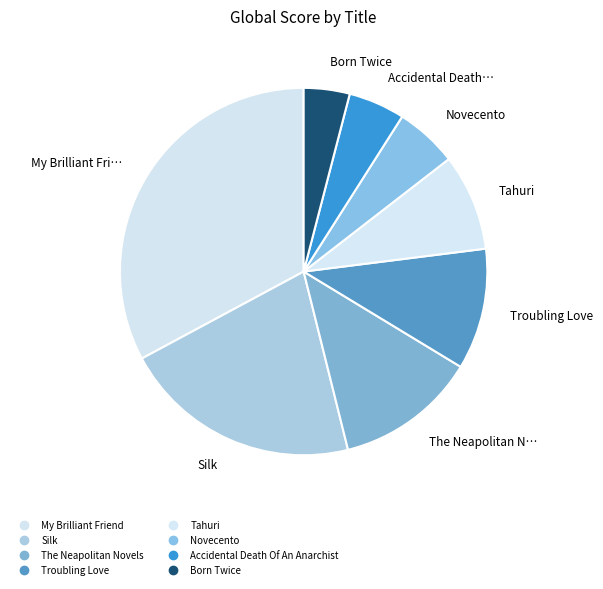

To the nearest percent, what portion does Tahuri represent?

8%